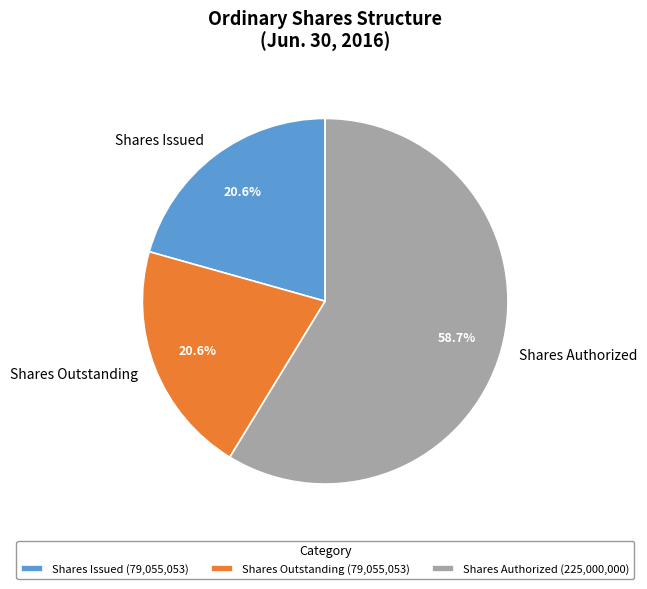

Between Shares Authorized and Shares Issued, which is larger?

Shares Authorized